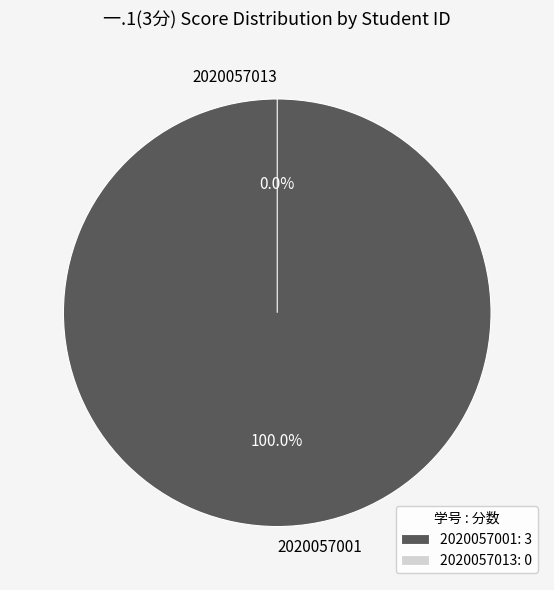

Rank the categories by value from lowest to highest.

2020057013, 2020057001